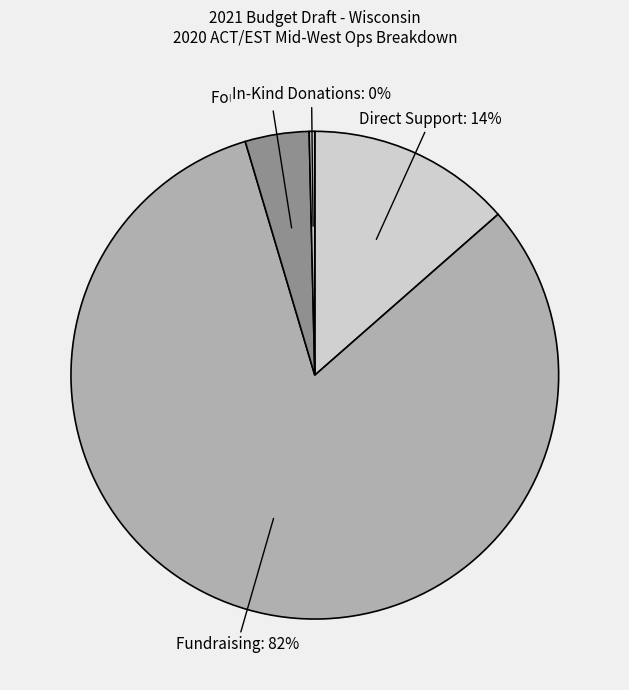

Is there a majority slice in this chart?

Yes